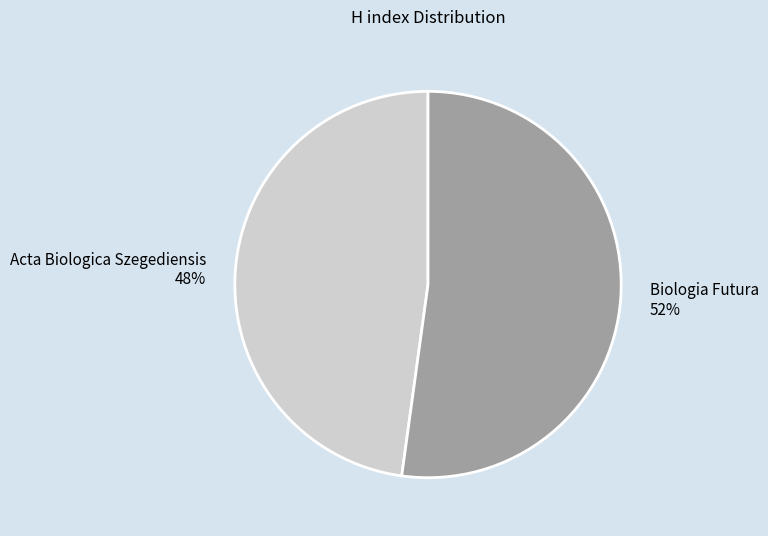

What is the smallest slice in the pie chart?

Acta Biologica Szegediensis